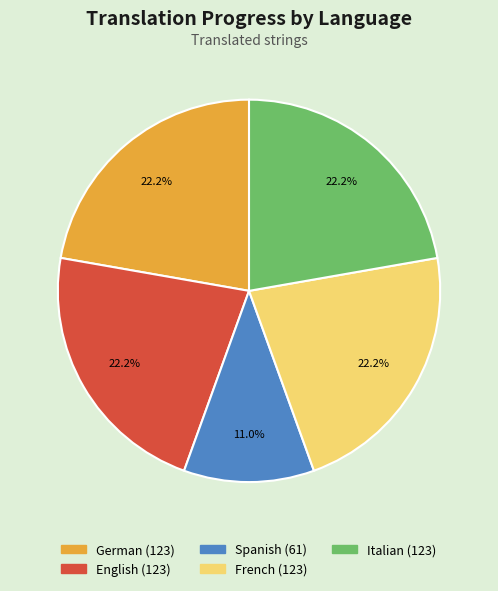

Approximately how many times larger is the value at German compared to French?

1.0